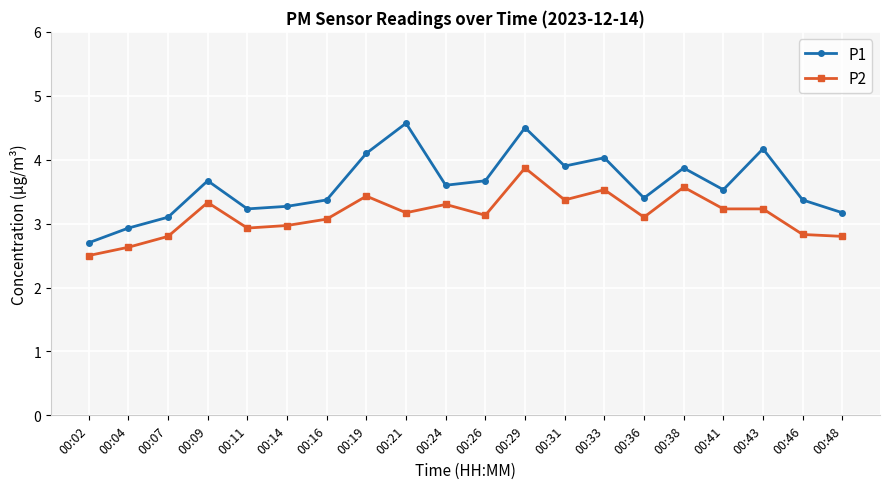

How many categories are shown in the chart?

20